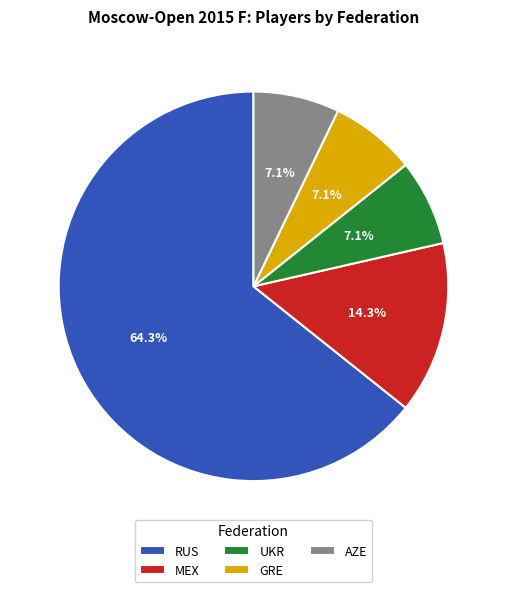

Does UKR represent more than half of the total?

No